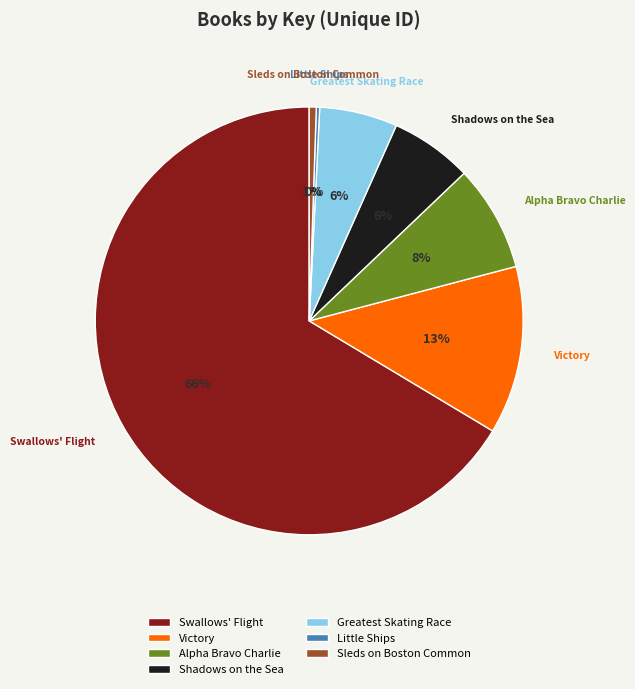

Combined, do Sleds on Boston Common and Swallows' Flight account for over 50%?

Yes